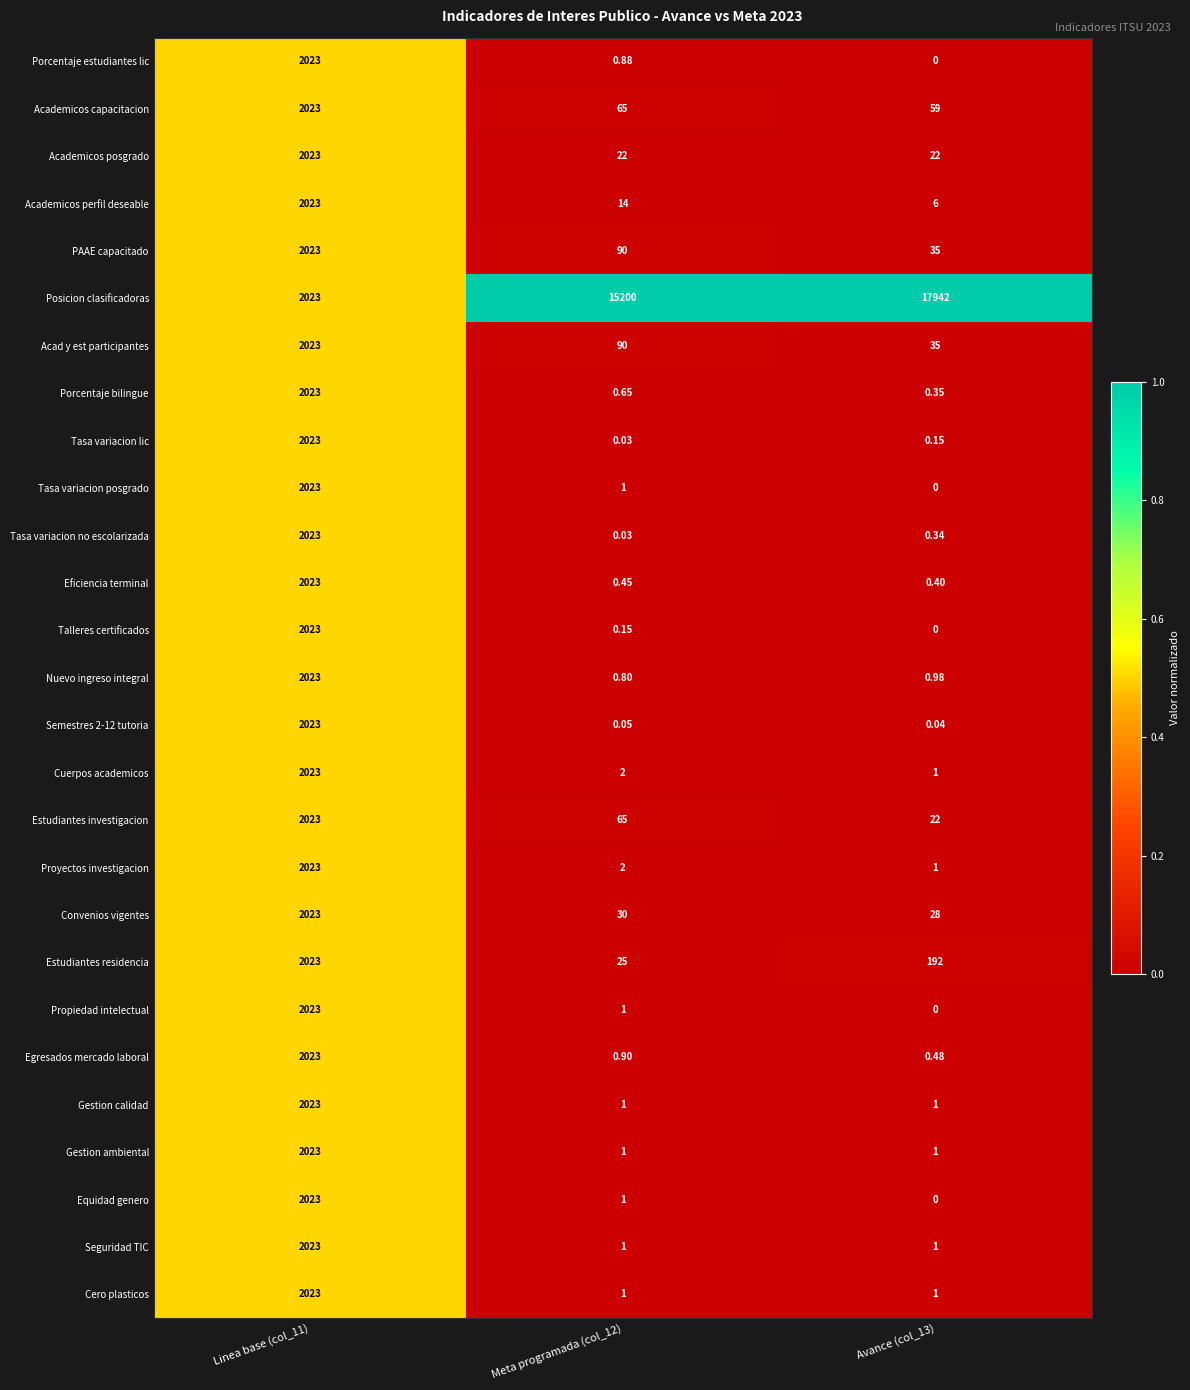

Is the value of Porcentaje estudiantes lic at Meta programada (col_12) greater than the value of Gestion calidad at Avance (col_13)?

No